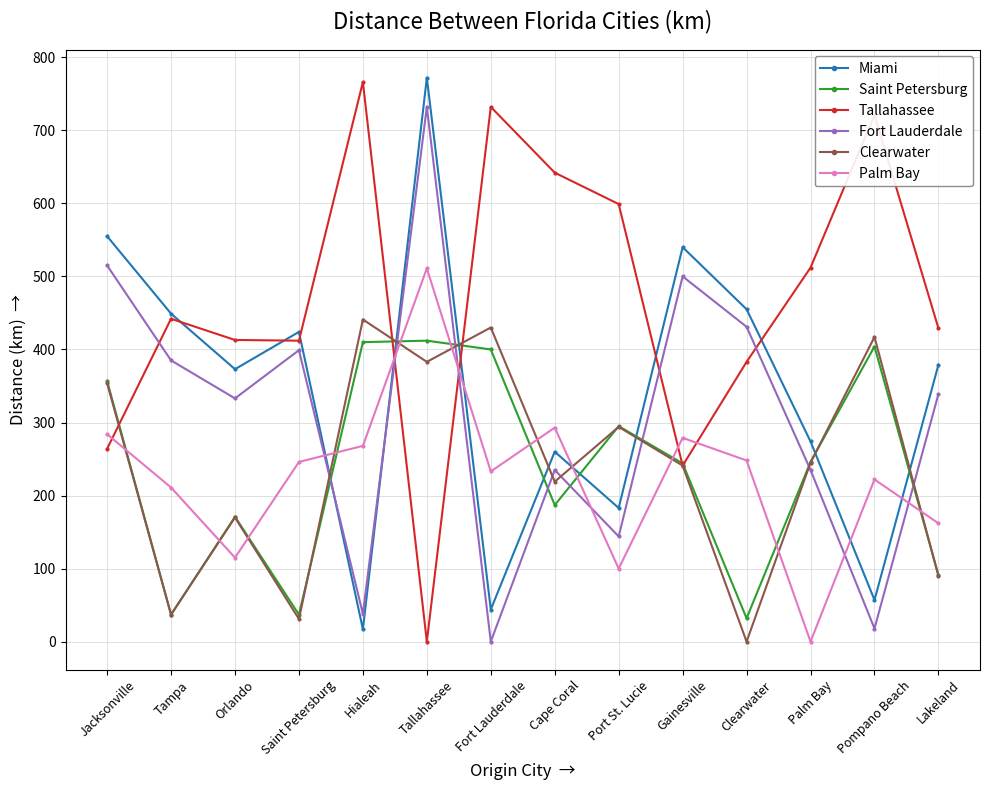

Where do Palm Bay and Miami first cross each other?

Saint Petersburg and Hialeah